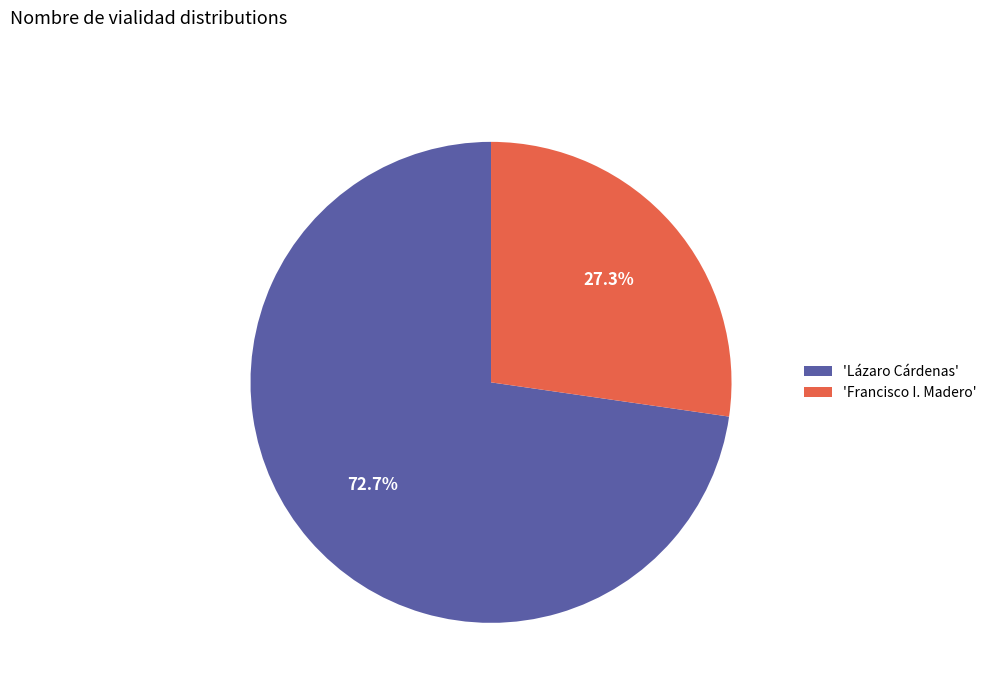

What is the majority slice?

'Lázaro Cárdenas'